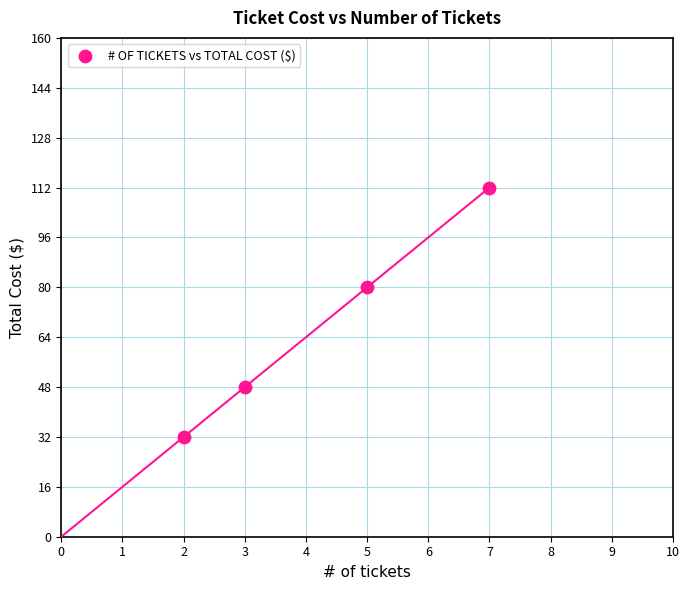

What Y value in the scatter plot is closest to 72?

80